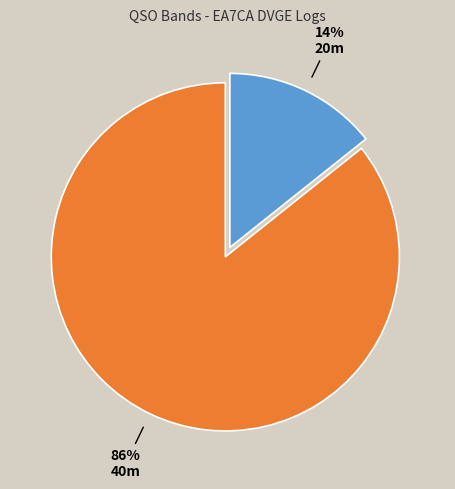

Does any single category account for the majority?

Yes